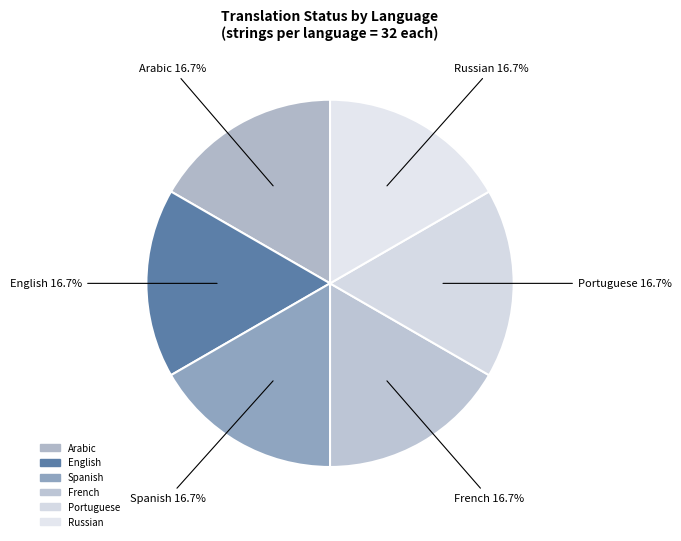

Which slice is the smallest?

Arabic